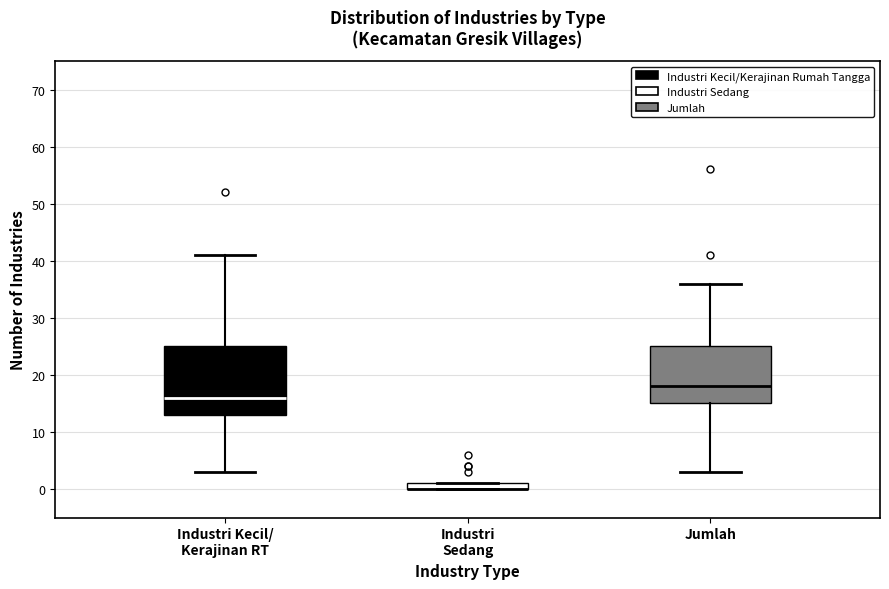

Where does the upper whisker of the box for Industri Kecil/ Kerajinan RT end on the y-axis? The values are not printed on the chart, so give them approximately, as read against the axis.

41